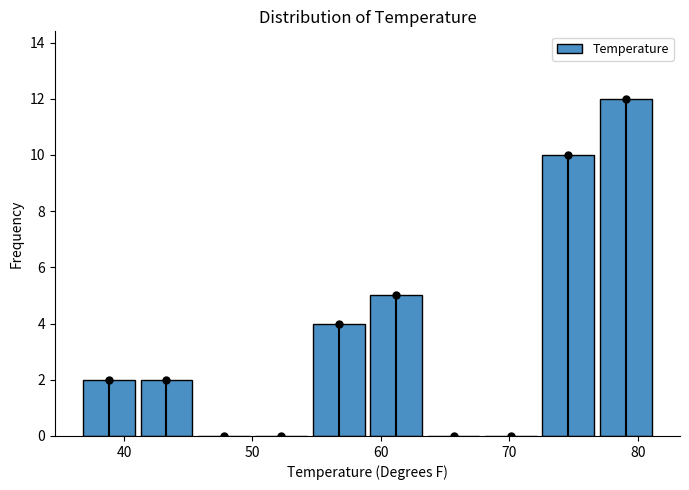

What is the height of the bar covering 72 to 77 on the x-axis? Neither the bar edges nor the heights are printed on the chart, so give them approximately, as read against the axes.

10